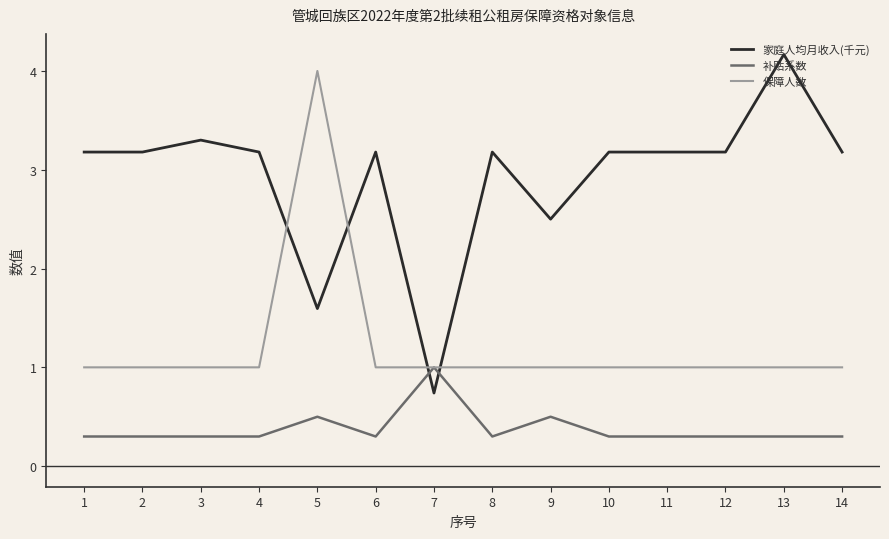

Between which two adjacent categories do 家庭人均月收入(千元) and 保障人数 first intersect?

4 and 5